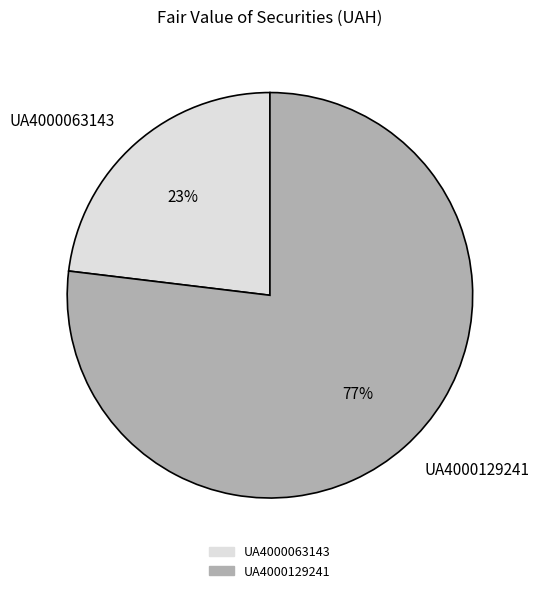

Is the sum of UA4000129241 and UA4000063143 greater than half?

Yes